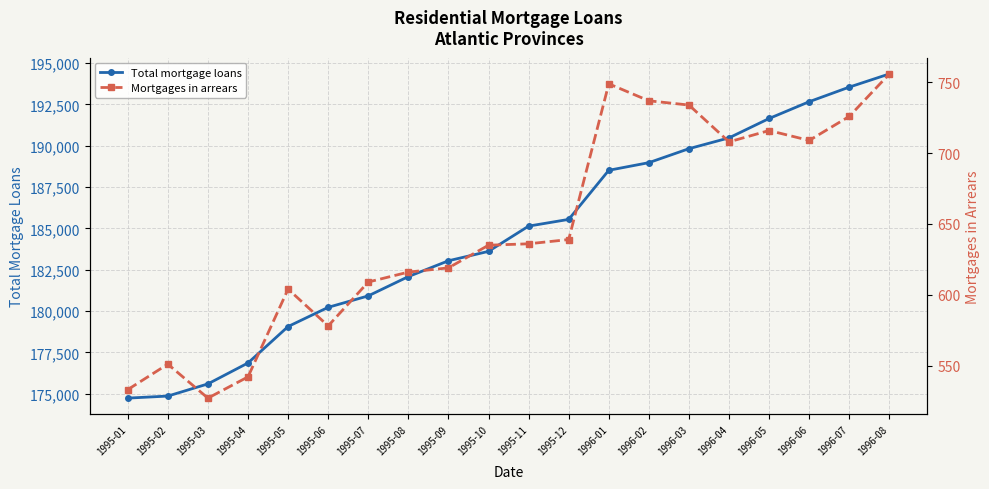

What is the approximate value of Total mortgage loans at 1996-03, to the nearest 10?

189820